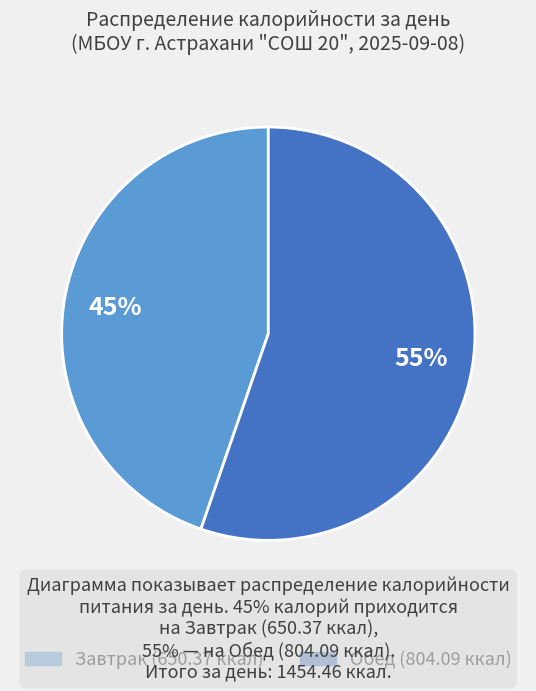

True or false: Завтрак accounts for 45% of the total.

True